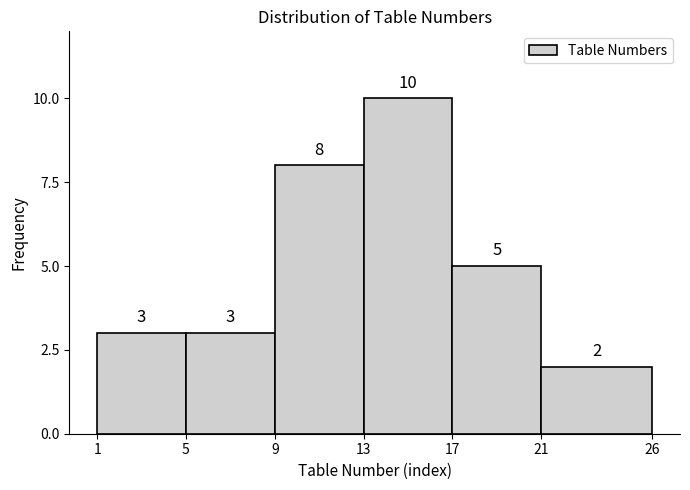

How tall is the bar that spans 17 to 21 on the x-axis?

5